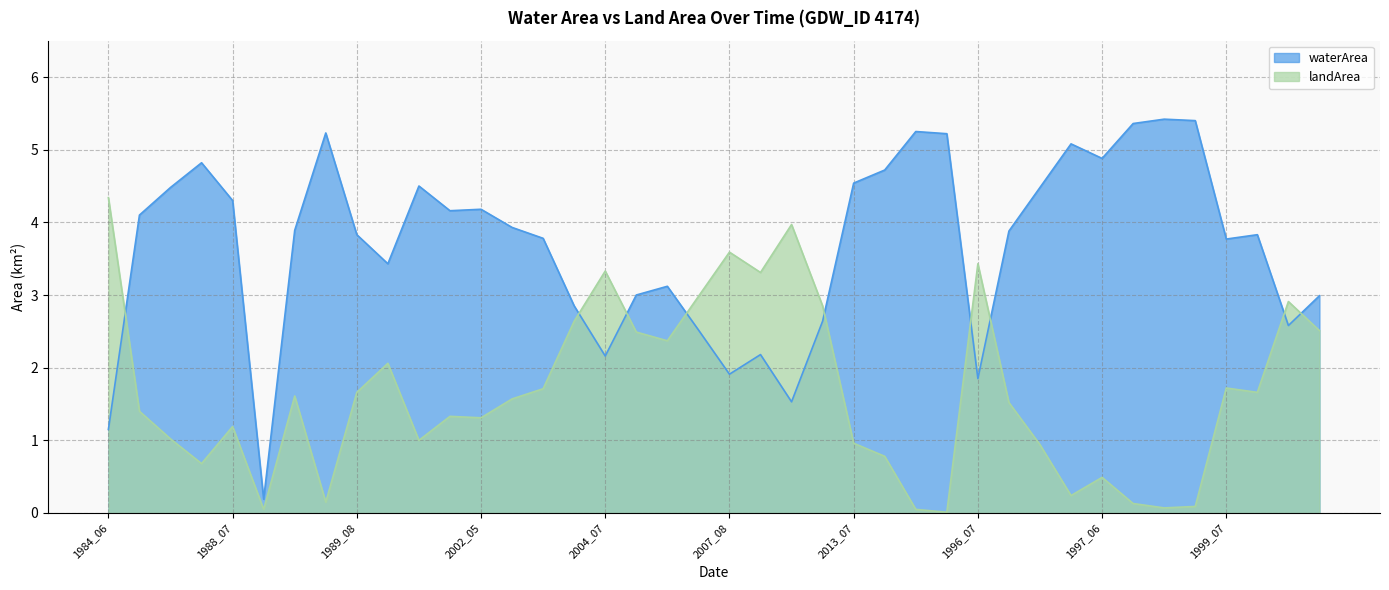

Where do waterArea and landArea first cross each other?

1984_06 and 1986_07